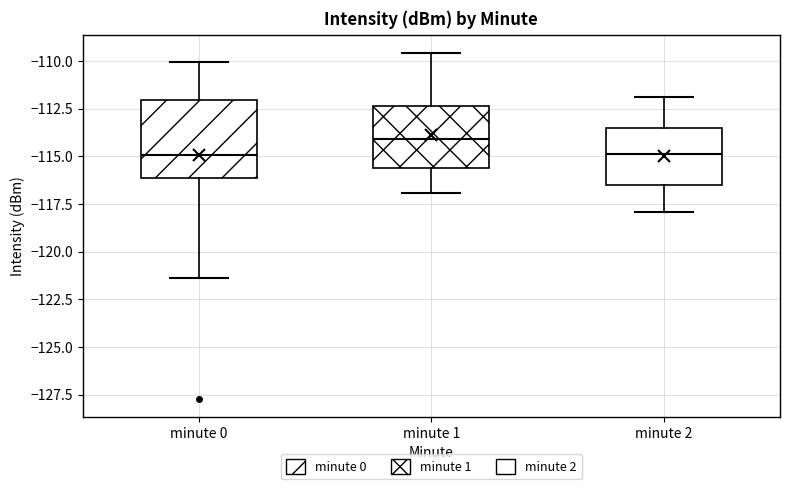

Reading left to right, read every box against the y-axis: the position of its median line, the range the box covers, and the ends of its whiskers. The values are not printed on the chart, so give them approximately, as read against the axis.

minute 0: median -115.0, box -116.0 to -112.0, whiskers -121.5 to -110.0
minute 1: median -114.0, box -115.5 to -112.5, whiskers -117.0 to -109.5
minute 2: median -115.0, box -116.5 to -113.5, whiskers -118.0 to -112.0